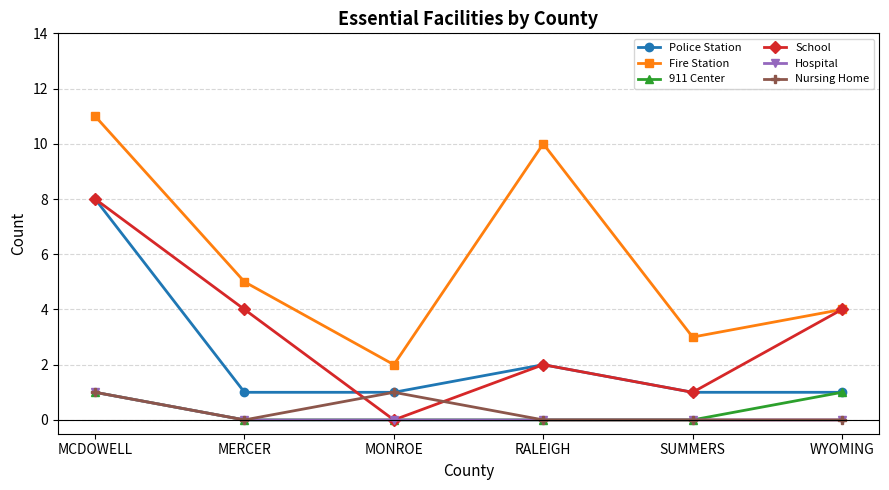

Is it true that Police Station equals 0 at MERCER?

False